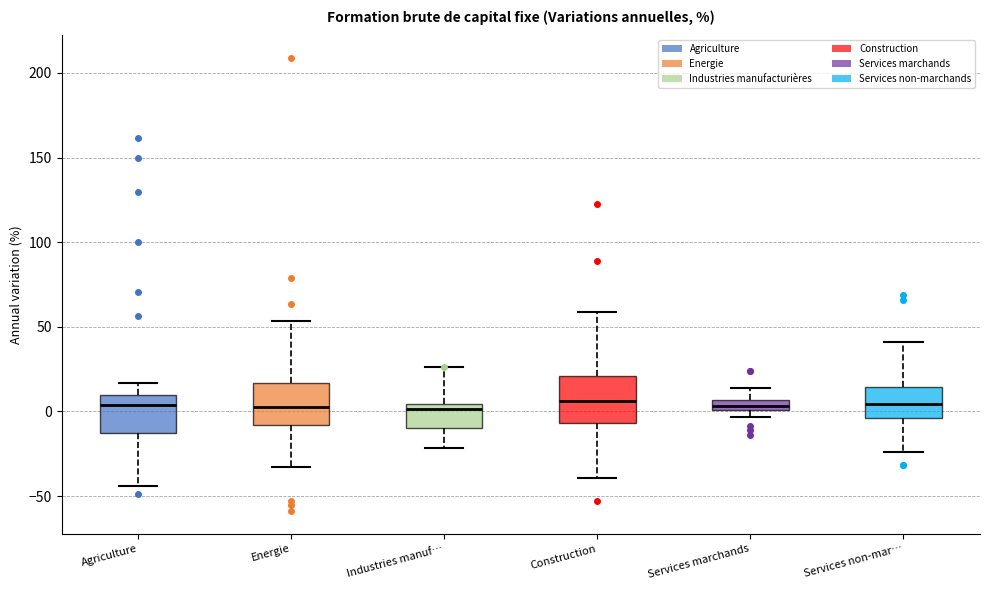

Where does the lower whisker of the box for Agriculture end on the y-axis? The values are not printed on the chart, so give them approximately, as read against the axis.

-45